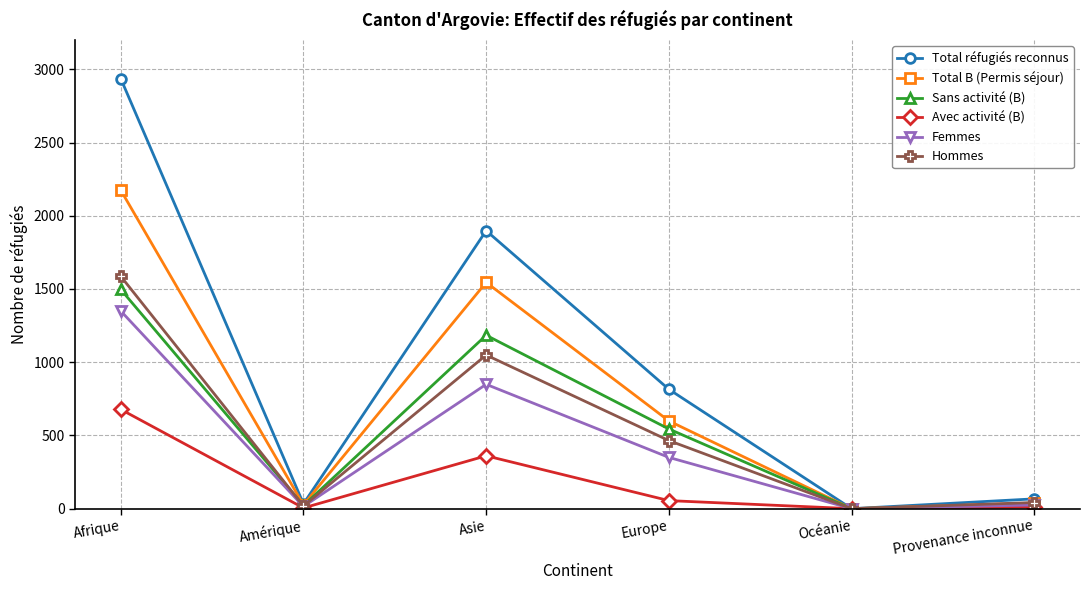

Where is the first local maximum for Total B (Permis séjour)?

Asie